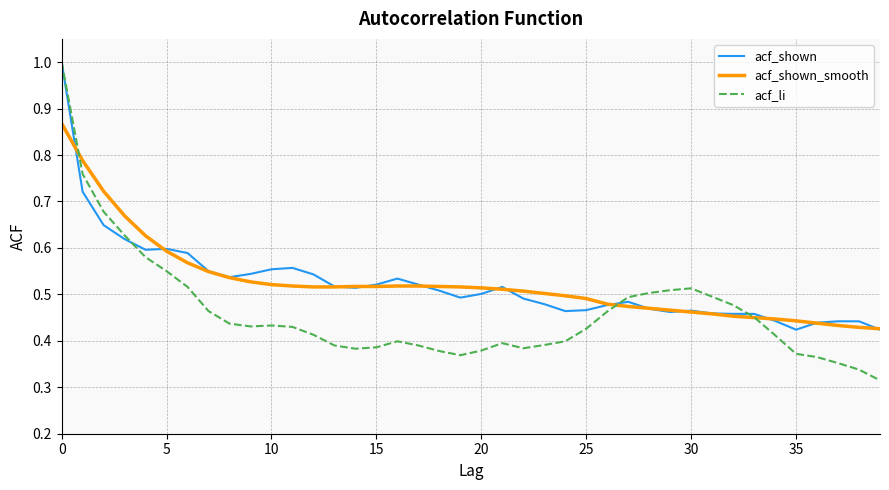

Which series has the widest spread of values?

acf_li